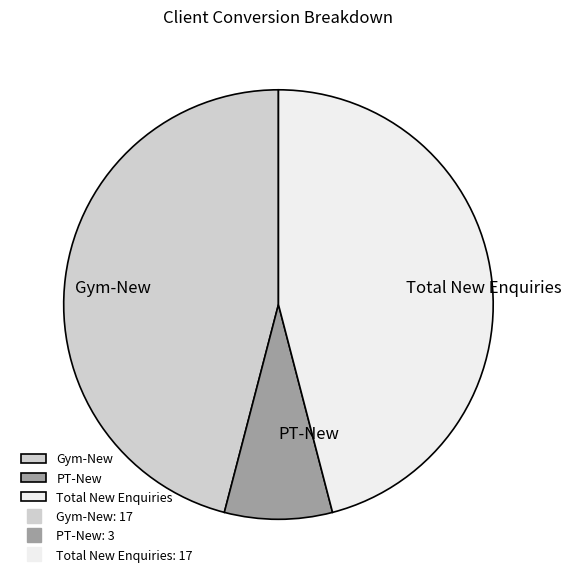

Is there any slice that represents more than half of the pie?

No